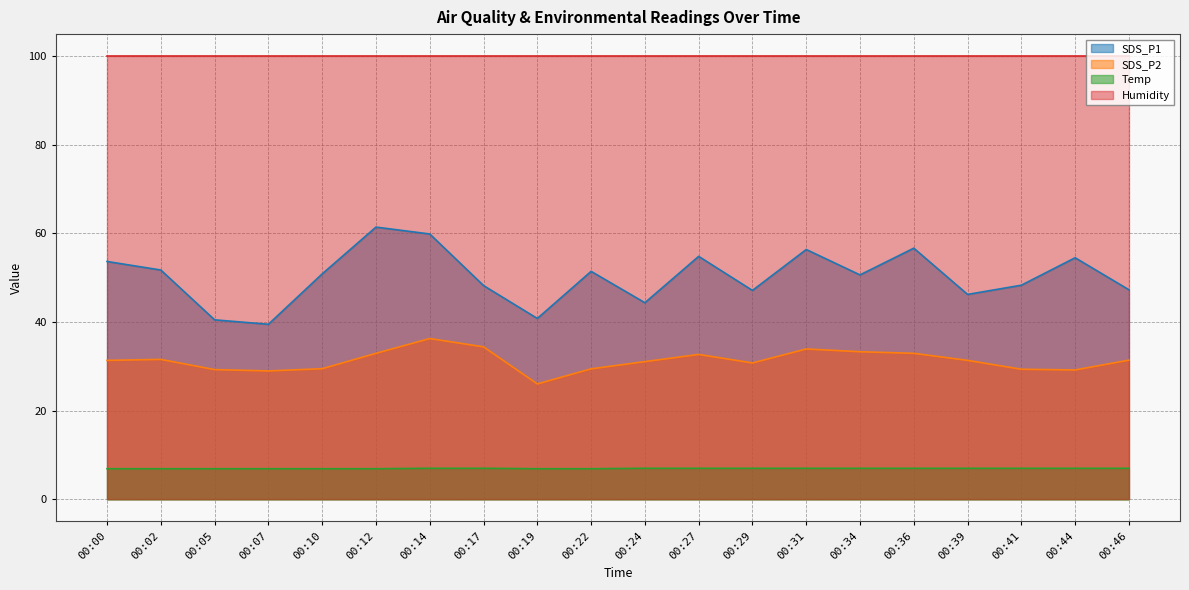

What is the spread (max minus min) of values at 00:17?

92.9